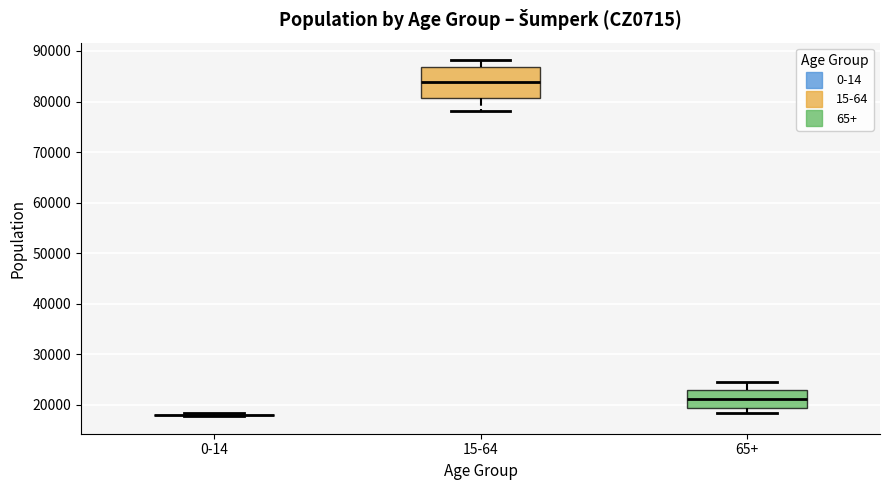

Reading left to right, read every box against the y-axis: the position of its median line, the range the box covers, and the ends of its whiskers. The values are not printed on the chart, so give them approximately, as read against the axis.

0-14: box collapsed to a line at 18000, whiskers 18000 to 18000
15-64: median 84000, box 81000 to 87000, whiskers 78000 to 88000
65+: median 21000, box 19000 to 23000, whiskers 18000 to 25000